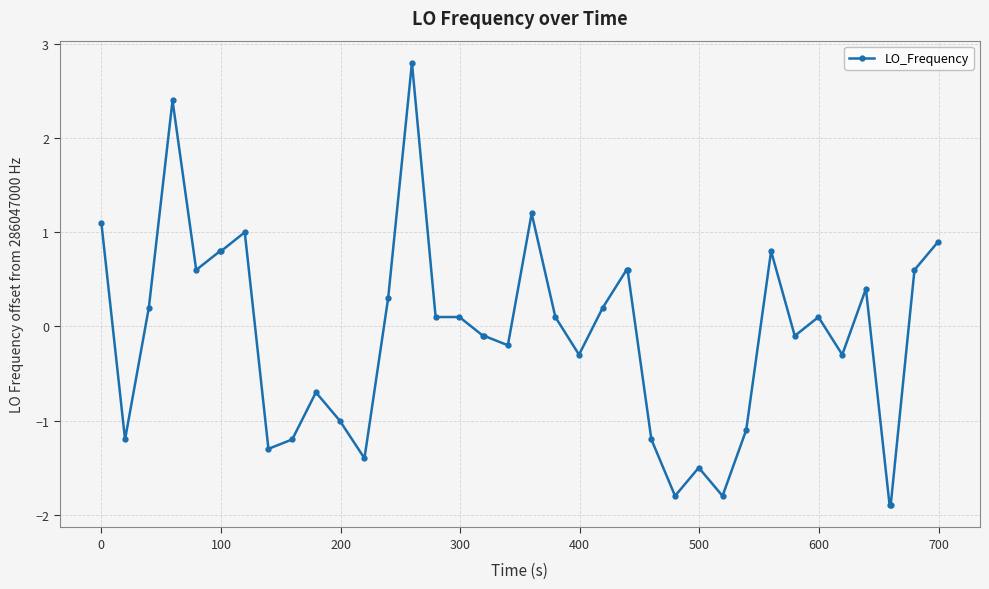

Is this an area chart (filled region under the line)?

No